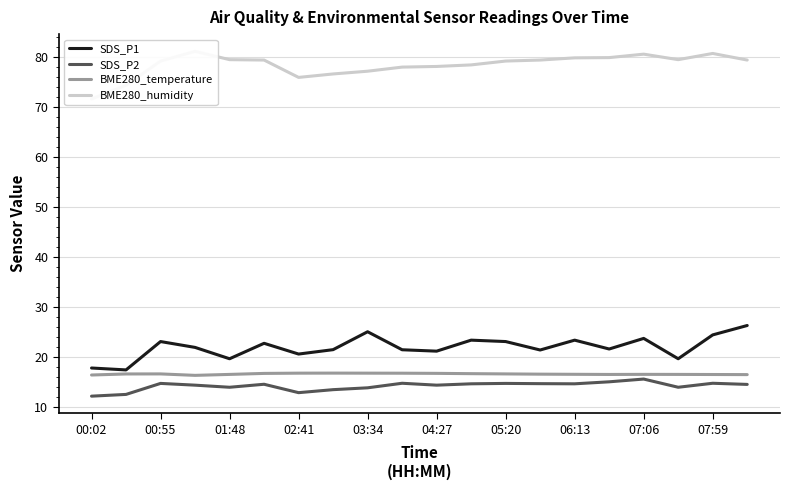

True or false: BME280_humidity has more than 1 interior local peaks.

True